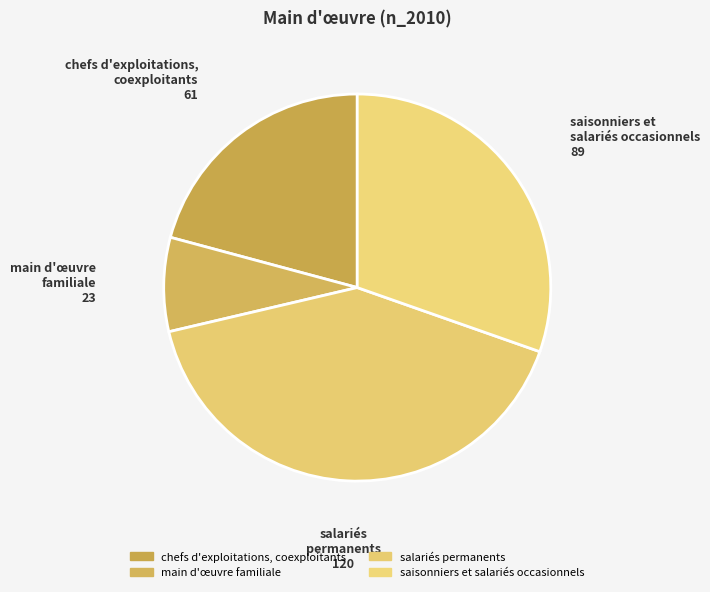

How many segments does this pie chart have?

4